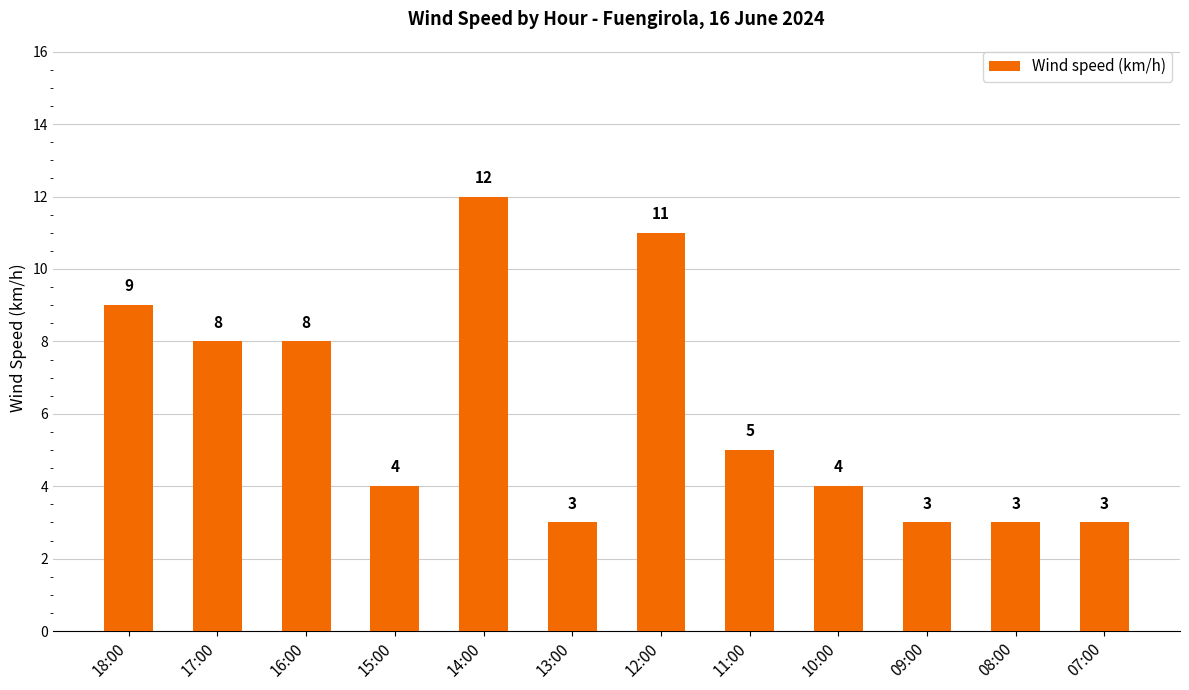

What is the ratio of the value at 14:00 to the value at 10:00?

3.0